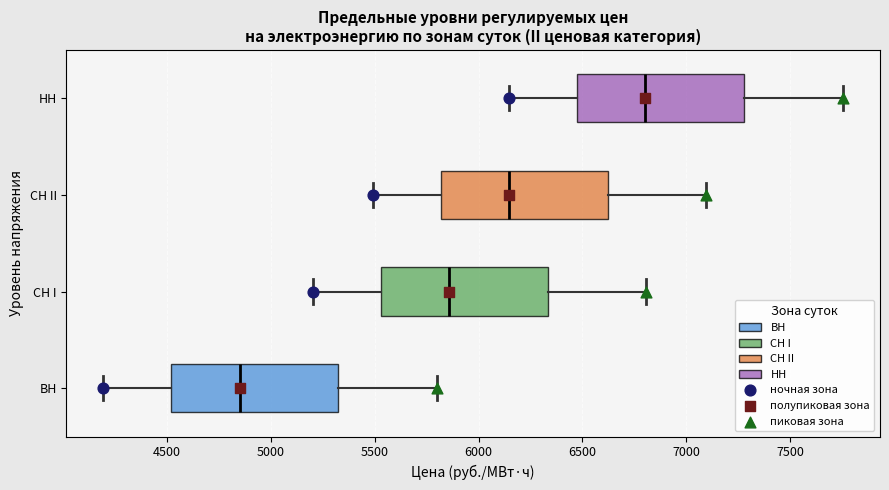

Reading bottom to top, transcribe this box plot: for each box, give where its median line is, the range the box spans, and where its two whiskers end, as read against the x-axis. The values are not printed on the chart, so give them approximately, as read against the axis.

ВН: median 4850, box 4500 to 5300, whiskers 4200 to 5800
СН I: median 5850, box 5550 to 6350, whiskers 5200 to 6800
СН II: median 6150, box 5800 to 6600, whiskers 5500 to 7100
НН: median 6800, box 6500 to 7300, whiskers 6150 to 7750